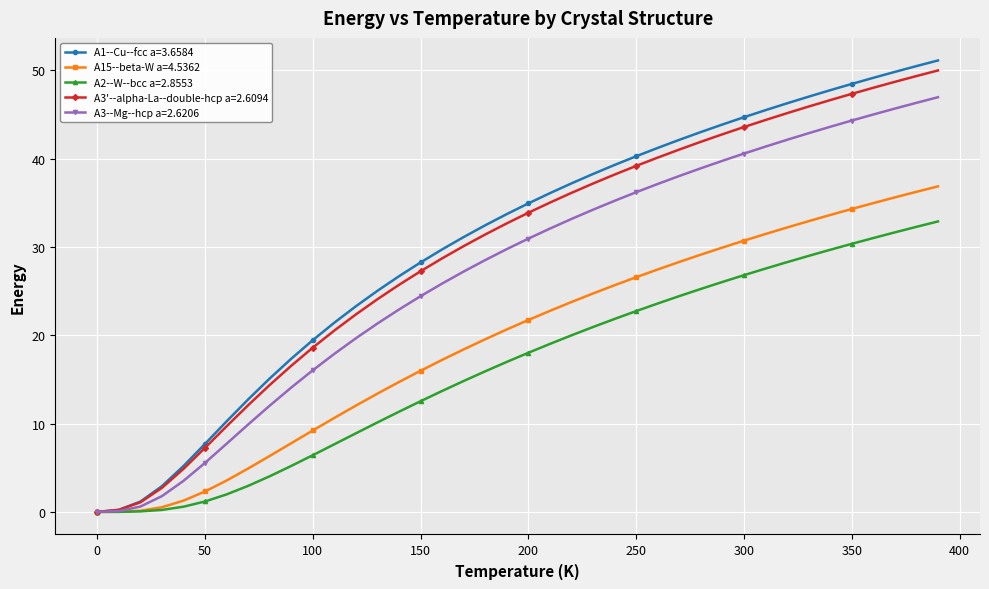

What are all the series names shown in the legend?

A1--Cu--fcc a=3.6584, A15--beta-W a=4.5362, A2--W--bcc a=2.8553, A3'--alpha-La--double-hcp a=2.6094, A3--Mg--hcp a=2.6206